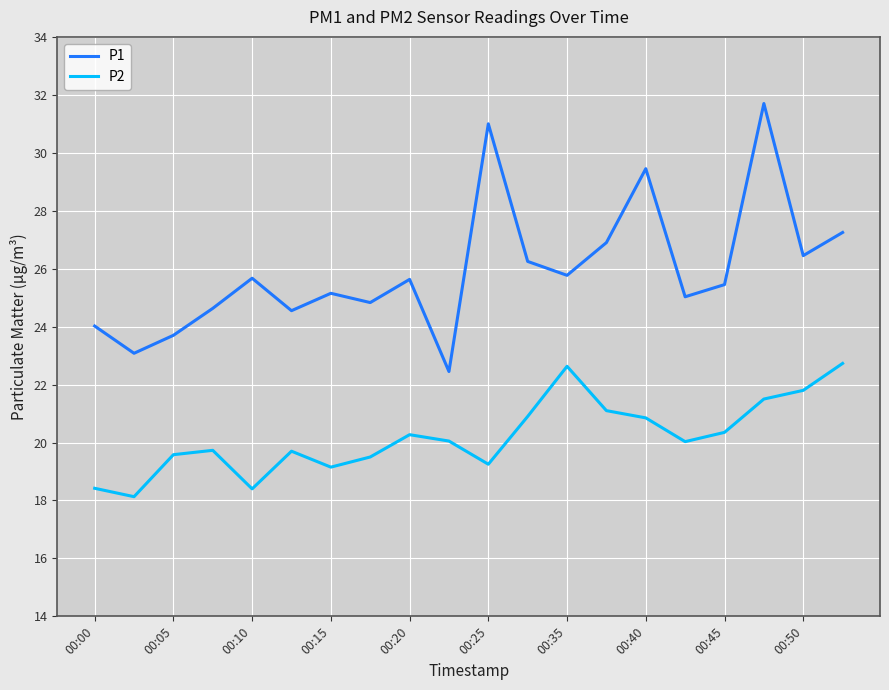

Rank the series by their maximum value, from lowest to highest.

P2, P1